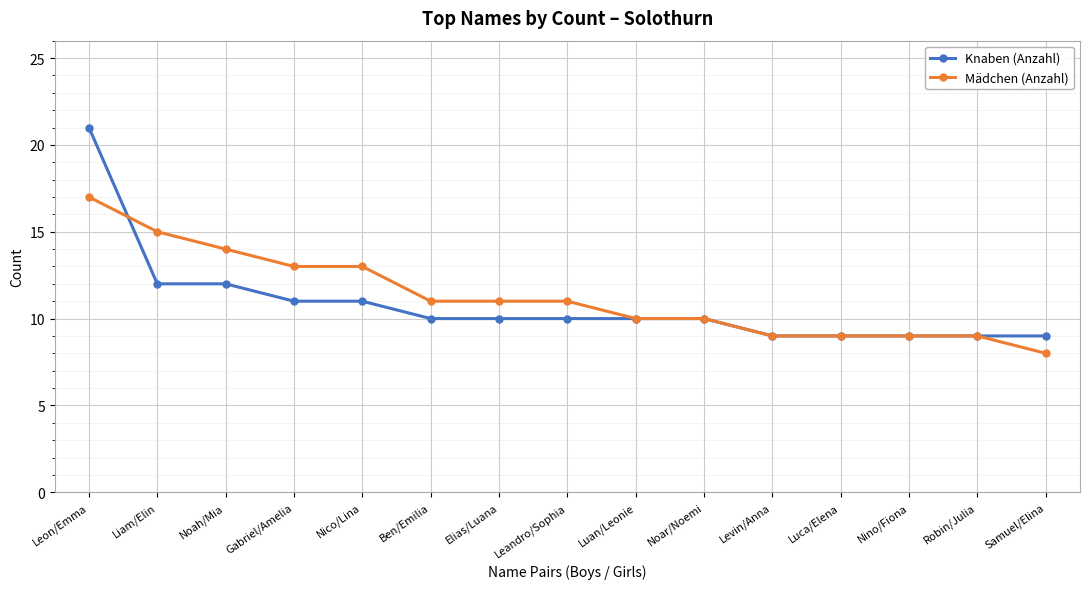

Reading left to right, transcribe all the data shown in this chart.

Knaben (Anzahl): Leon/Emma=21	Liam/Elin=12	Noah/Mia=12	Gabriel/Amelia=11	Nico/Lina=11	Ben/Emilia=10	Elias/Luana=10	Leandro/Sophia=10	Luan/Leonie=10	Noar/Noemi=10	Levin/Anna=9	Luca/Elena=9	Nino/Fiona=9	Robin/Julia=9	Samuel/Elina=9
Mädchen (Anzahl): Leon/Emma=17	Liam/Elin=15	Noah/Mia=14	Gabriel/Amelia=13	Nico/Lina=13	Ben/Emilia=11	Elias/Luana=11	Leandro/Sophia=11	Luan/Leonie=10	Noar/Noemi=10	Levin/Anna=9	Luca/Elena=9	Nino/Fiona=9	Robin/Julia=9	Samuel/Elina=8